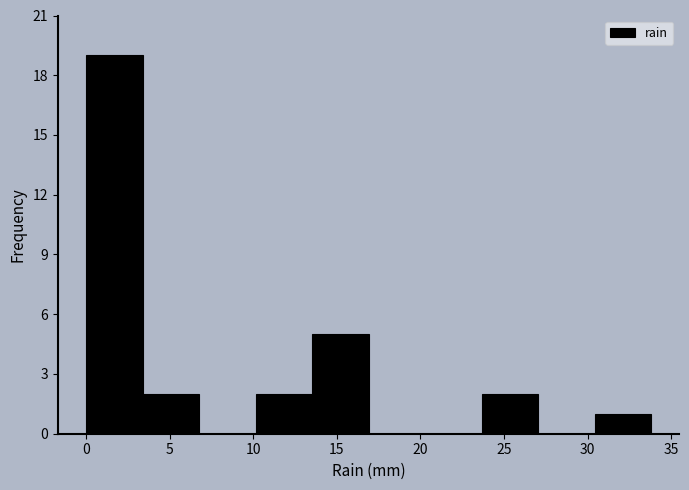

What is the height of the bar covering 30.5 to 34.0 on the x-axis? Neither the bar edges nor the heights are printed on the chart, so give them approximately, as read against the axes.

1